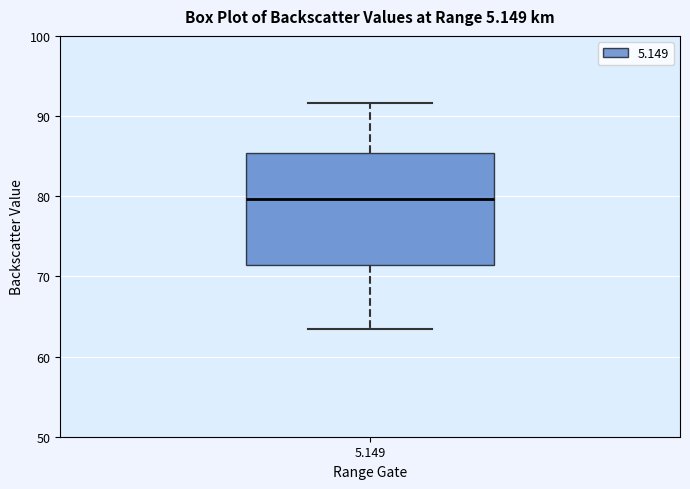

Read this box plot against the y-axis: the position of the median line, the range covered by the box, and the ends of both whiskers. The values are not printed on the chart, so give them approximately, as read against the axis.

median 80, box 71 to 85, whiskers 63 to 92